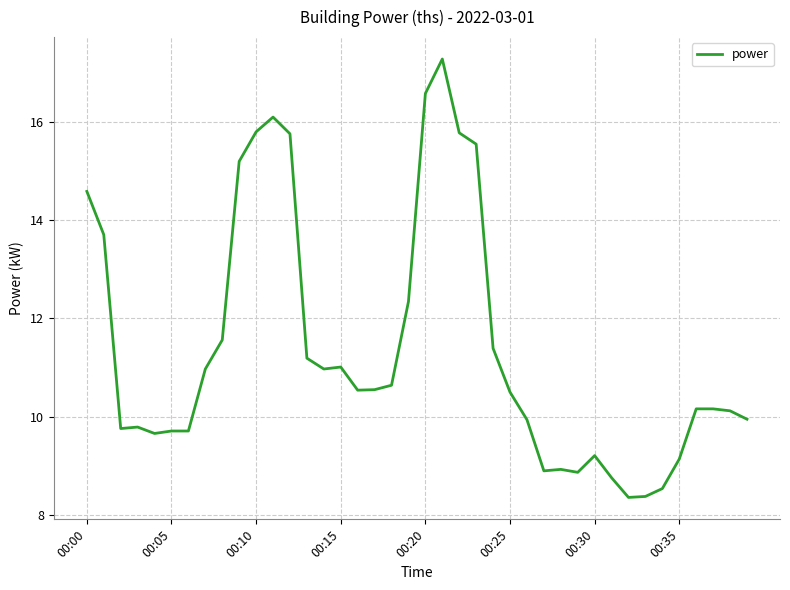

What is the minimum value shown in the chart?

8.4